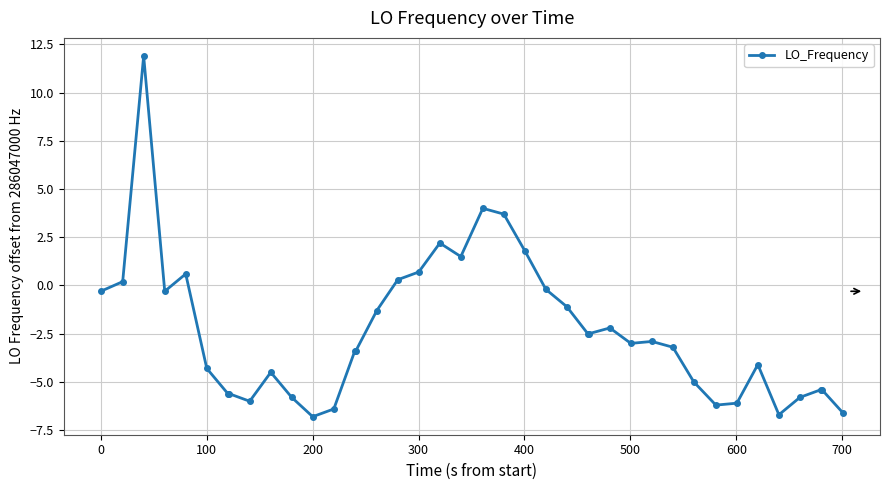

What is the average value?

-2.4